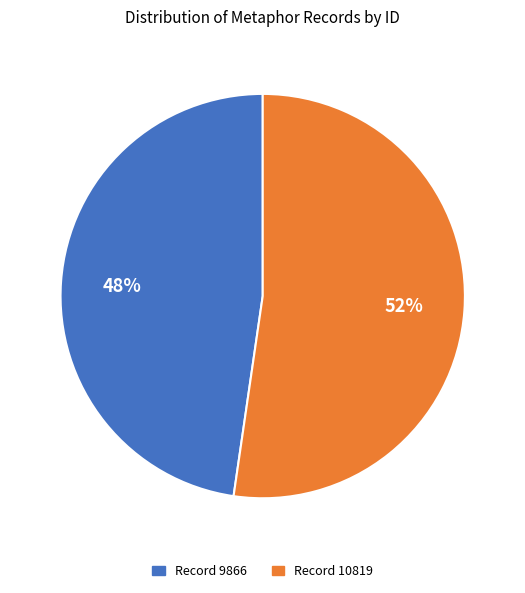

How many segments does this pie chart have?

2